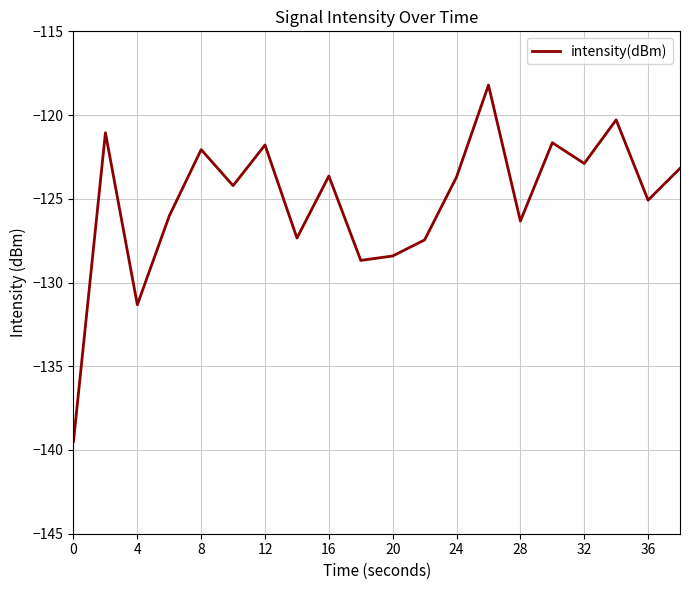

What is the maximum value shown in the chart?

-118.2